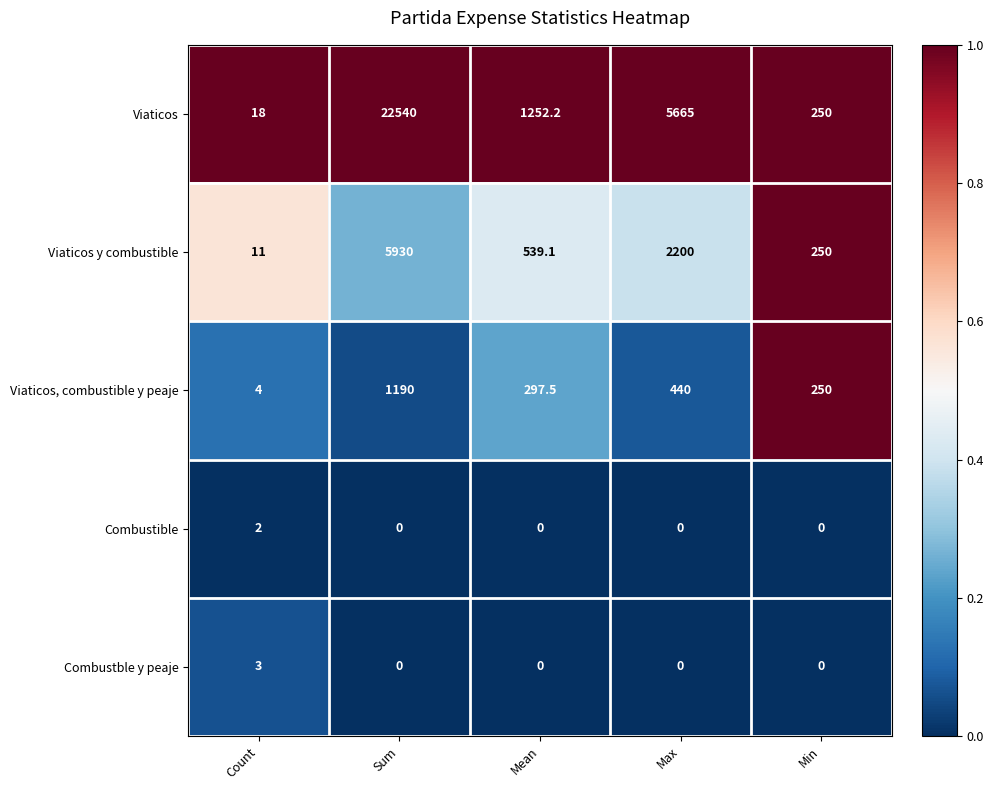

Which series has the widest spread of values?

Viaticos